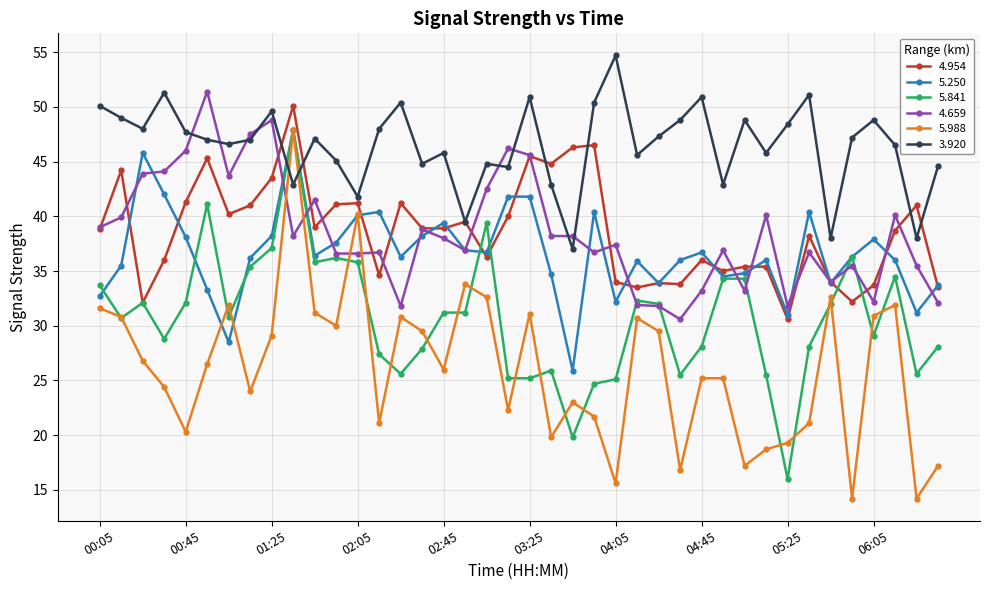

What is the value of the 4.954 point at the 6th from the left?

45.3